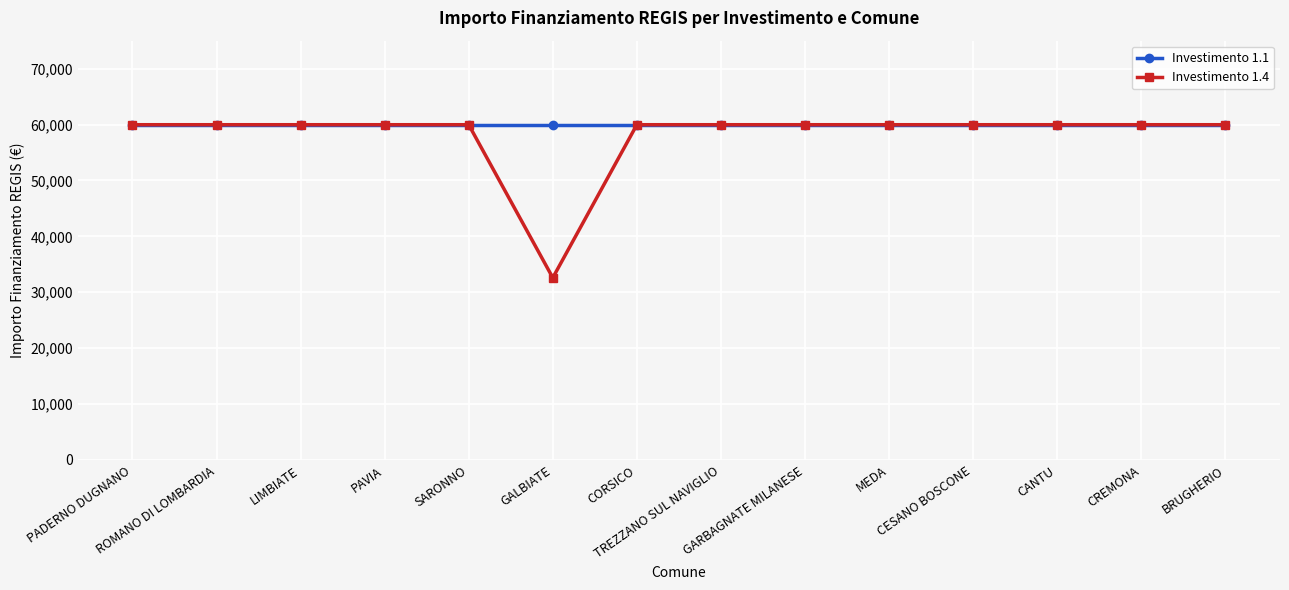

Which series has the largest total across all categories?

Investimento 1.1